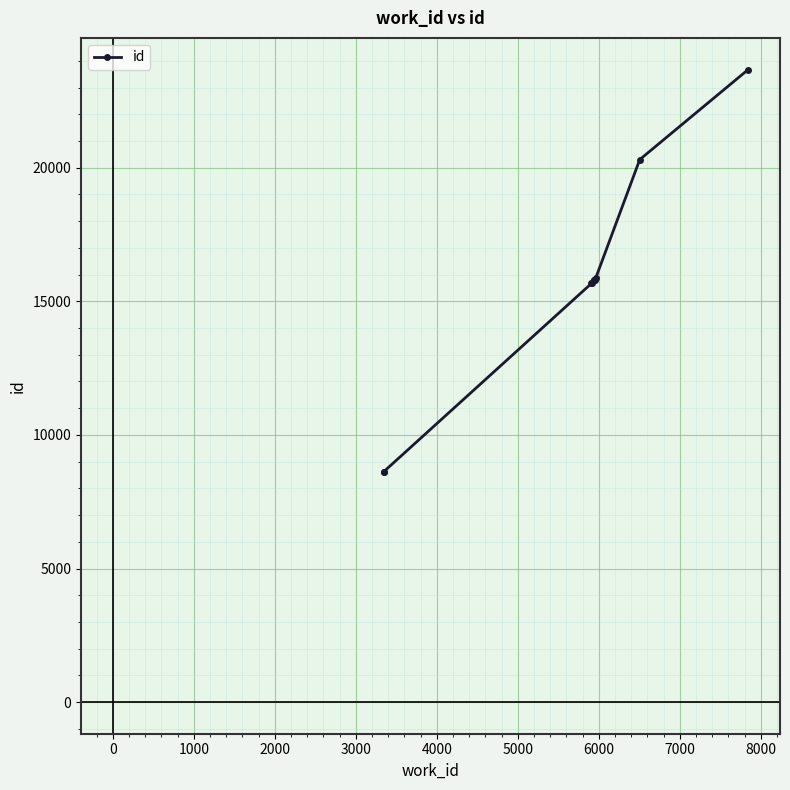

The value at 6000 is 15862. True or false?

True